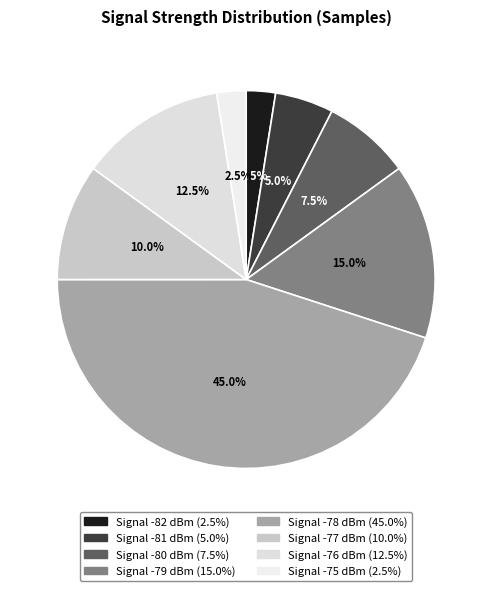

How many segments does this pie chart have?

8